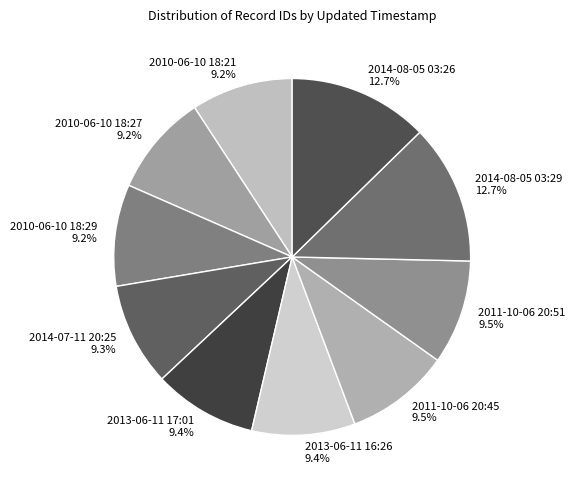

How many segments does this pie chart have?

10